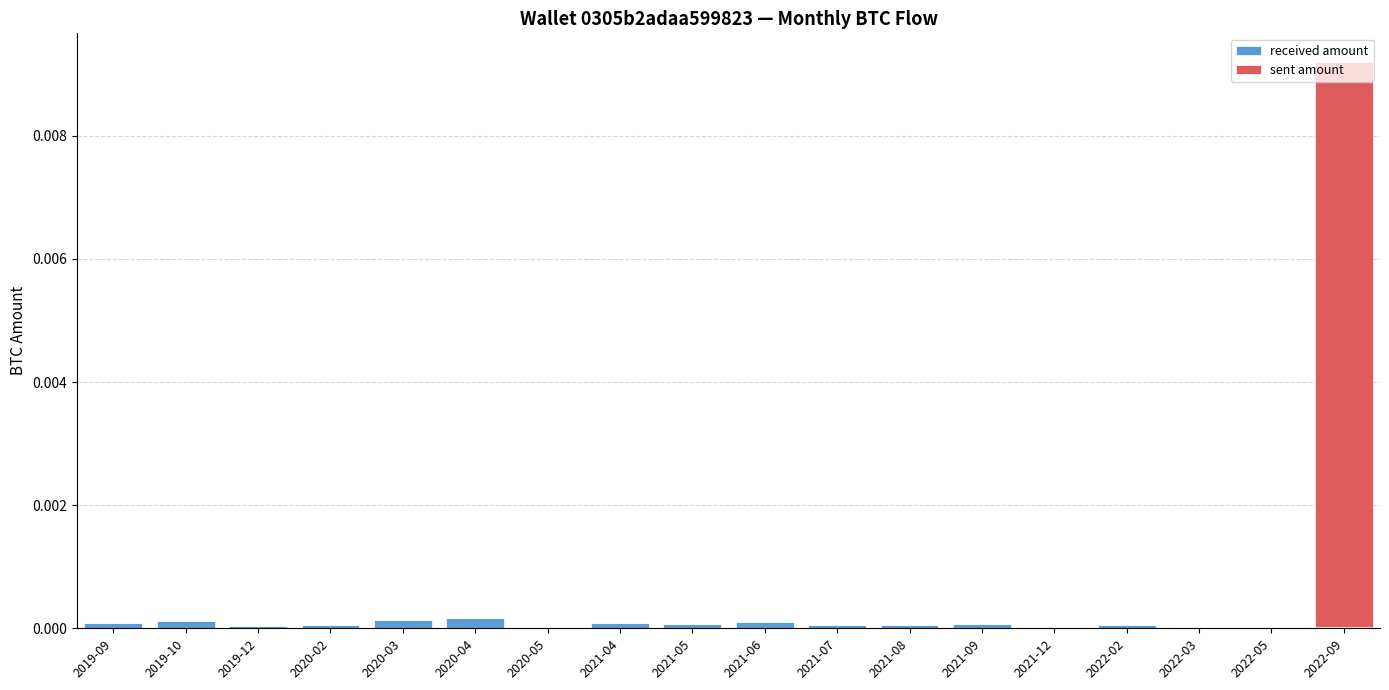

At which category is the sum across all series the highest?

2022-09